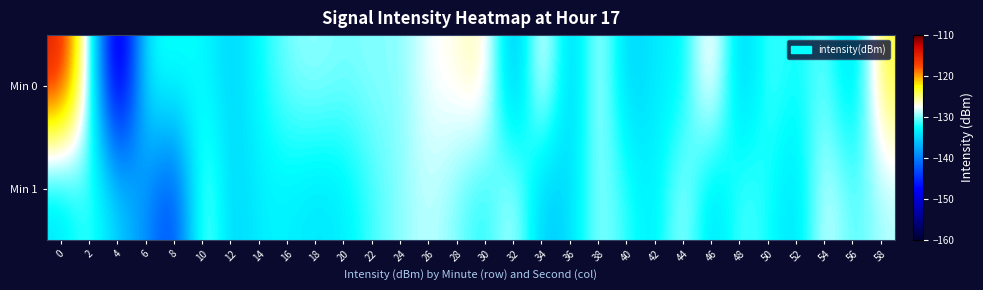

List the series in order of their overall mean, highest first.

Min 0, Min 1